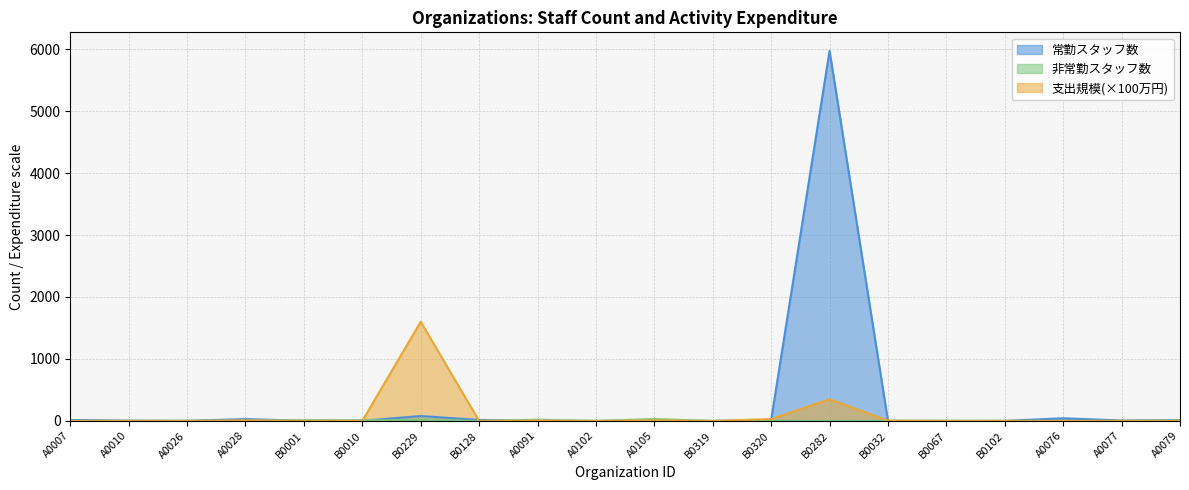

Rank the categories by 常勤スタッフ数 value from highest to lowest.

B0282, B0229, A0076, A0028, B0128, B0320, A0007, A0079, A0105, A0077, A0010, A0091, A0026, B0001, B0010, B0102, A0102, B0319, B0032, B0067